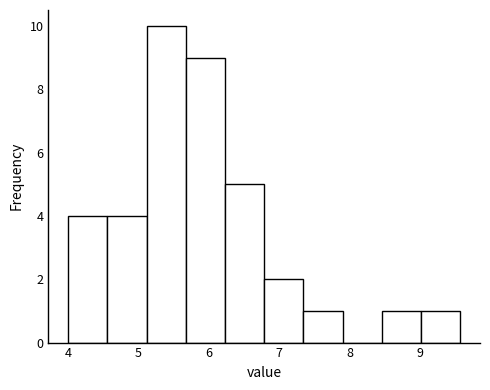

Which range on the x-axis has the tallest bar?

5.1 to 5.7